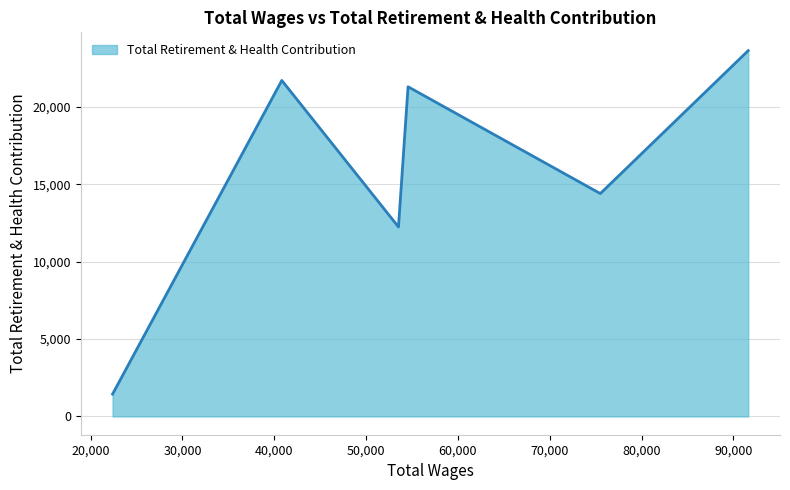

True or false: there are more than 1 points higher than both neighbors.

True